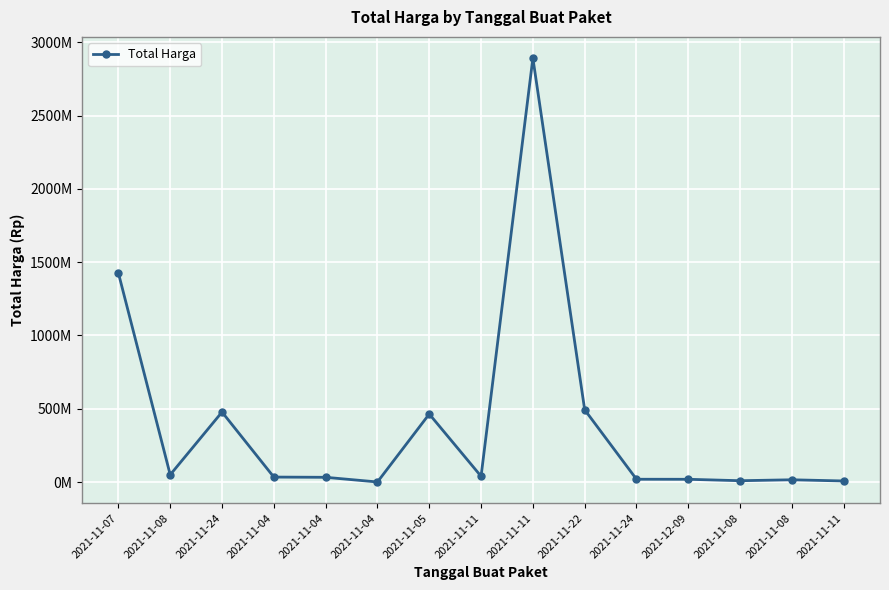

How many interior local valleys (lower than both neighbors) does the data have?

4